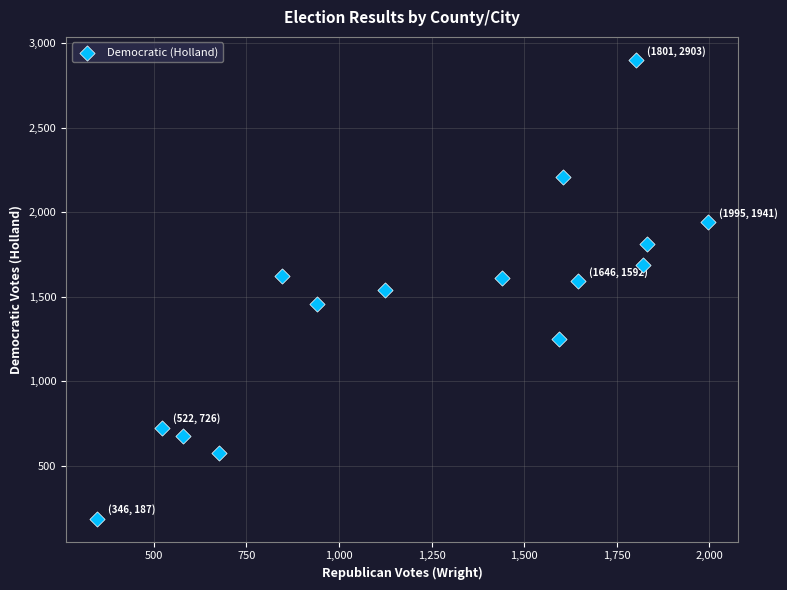

What is the range of X values (max minus min)?

1649